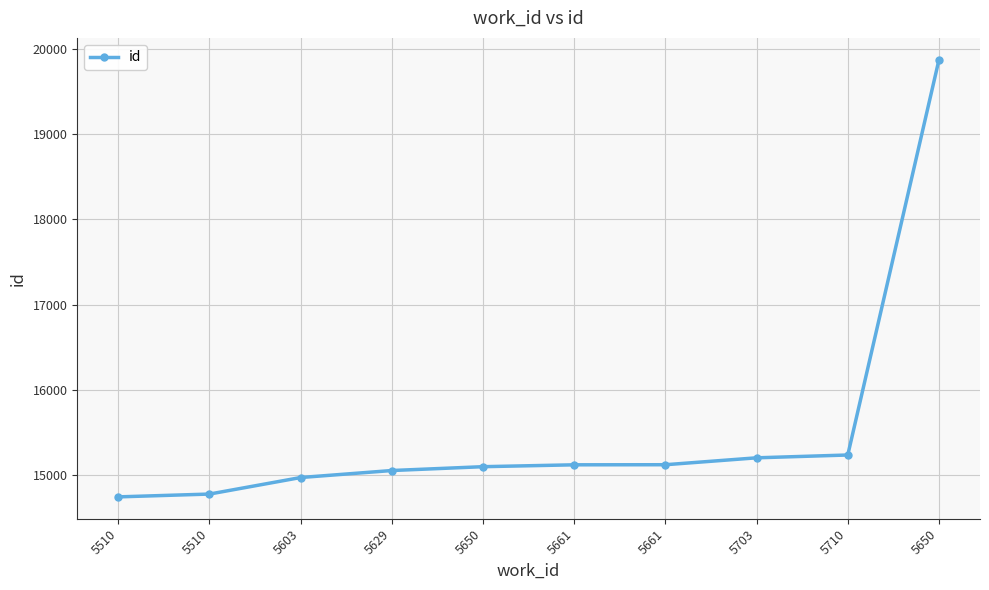

How many lines are shown in the chart?

1